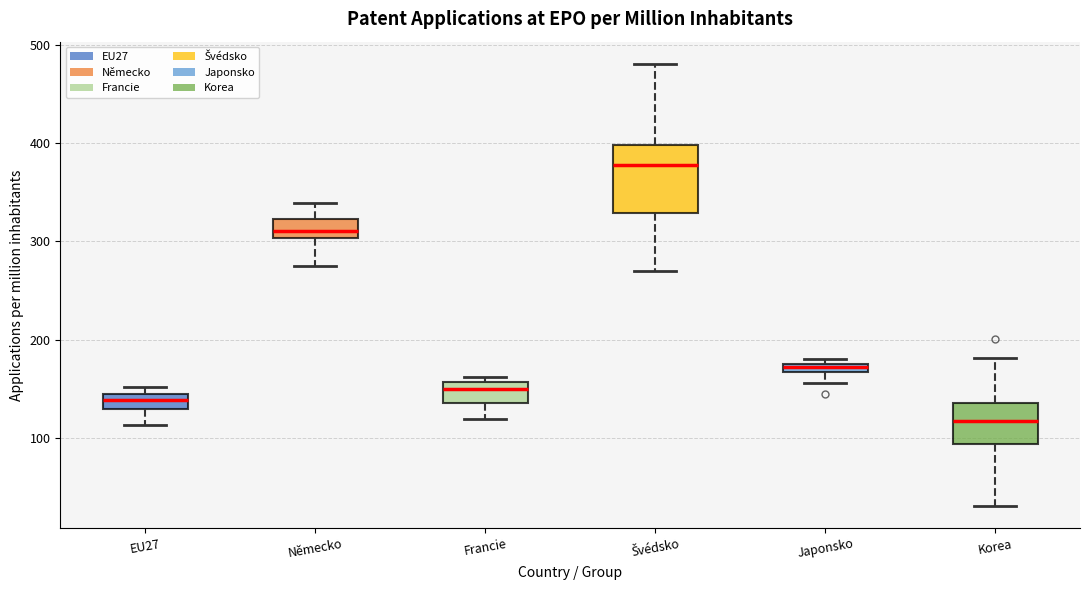

Which box has the lowest median line?

Korea